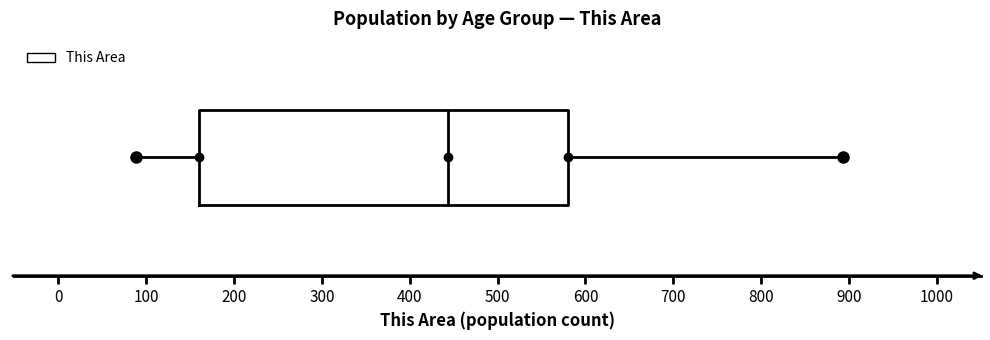

Where is the left edge of the box on the x-axis? The values are not printed on the chart, so give them approximately, as read against the axis.

160